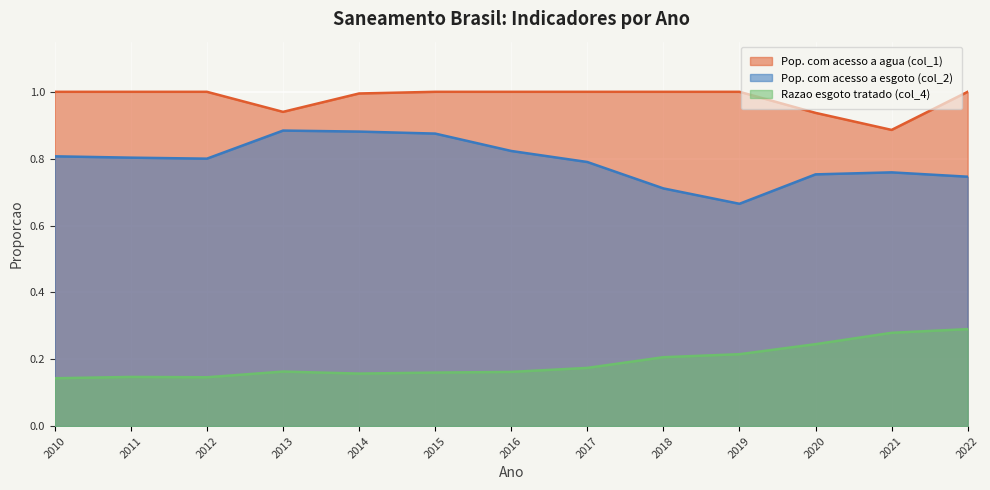

How many lines are shown in the chart?

3